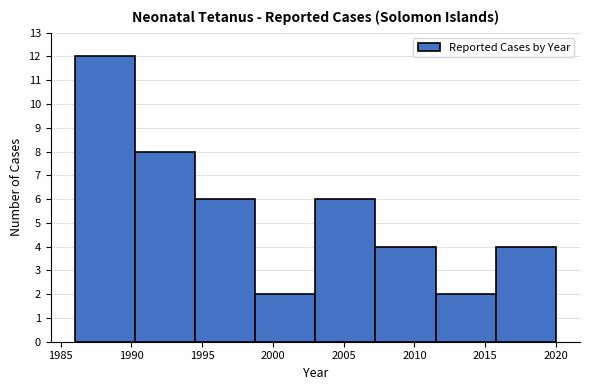

Reading left to right, transcribe this chart: for each bar, give the range it covers on the x-axis and its height. Neither the bar edges nor the heights are printed on the chart, so give them approximately, as read against the axes.

1986.00 to 1990.25: 12
1990.25 to 1994.50: 8
1994.50 to 1998.75: 6
1998.75 to 2003.00: 2
2003.00 to 2007.25: 6
2007.25 to 2011.50: 4
2011.50 to 2015.75: 2
2015.75 to 2020.00: 4